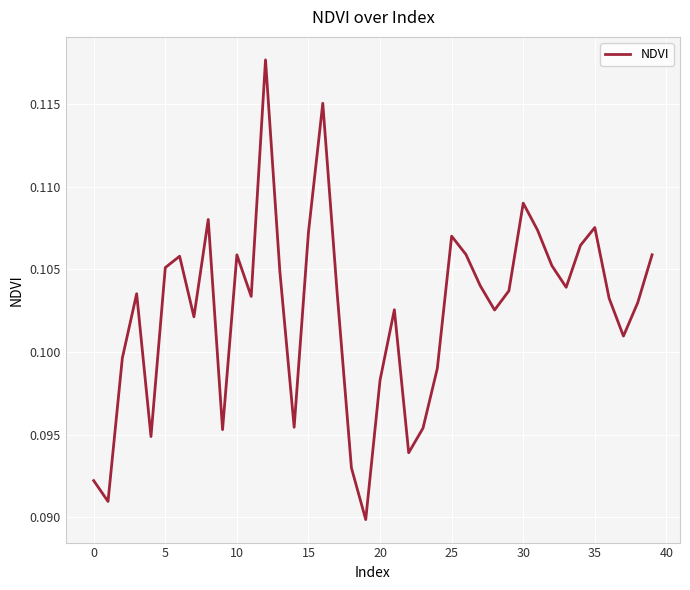

Is this an area chart (filled region under the line)?

No